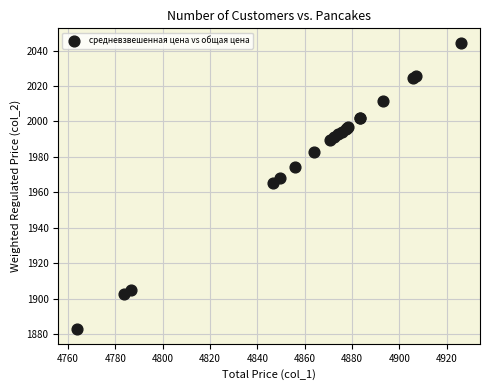

What Y value in the scatter plot is closest to 1963?

1965.1